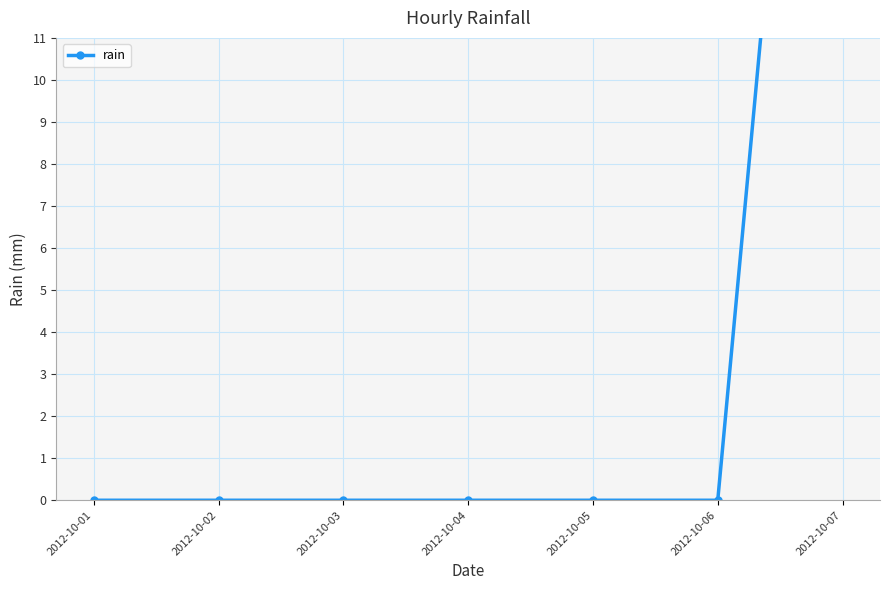

Is it true that the value at 2012-10-06 is -19?

False